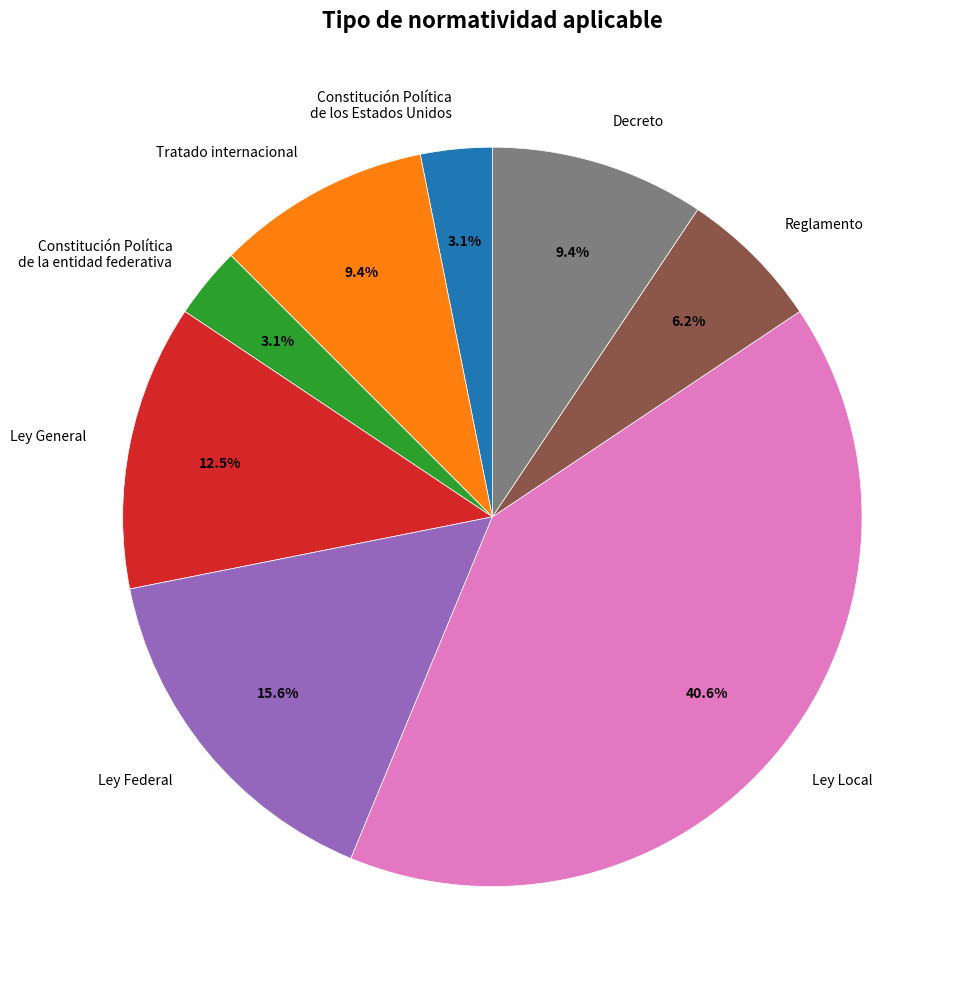

What is the ratio of the value at Decreto to the value at Ley Federal?

0.6